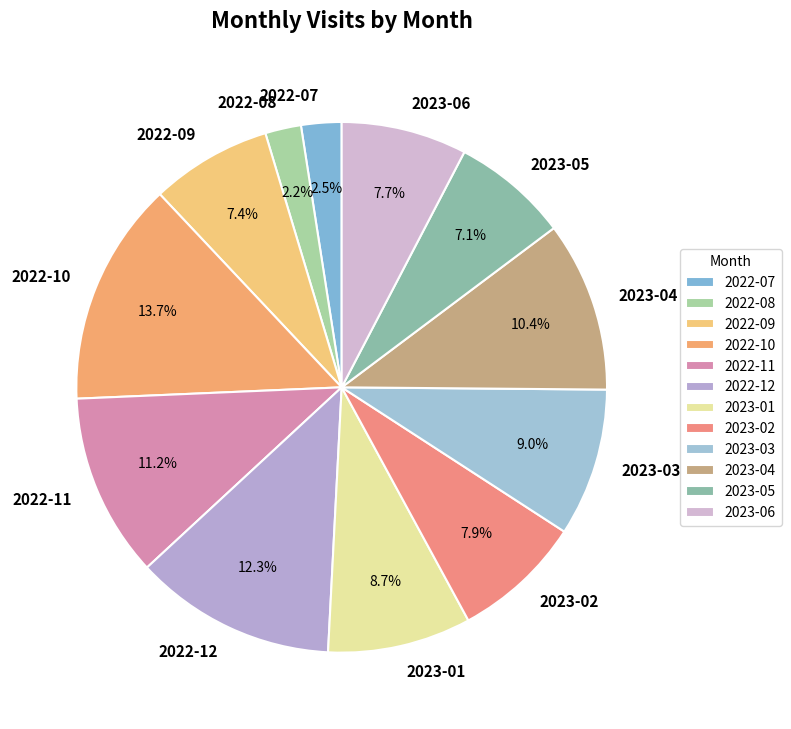

Which has a higher value, 2022-09 or 2022-12?

2022-12